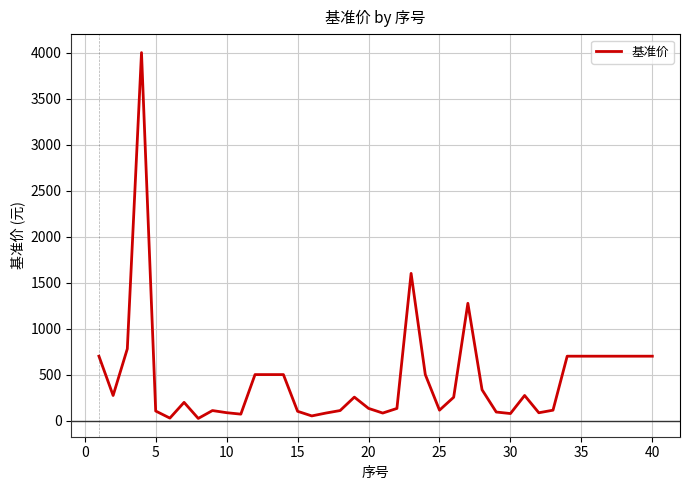

What is the difference between the maximum and minimum values?

3976.6